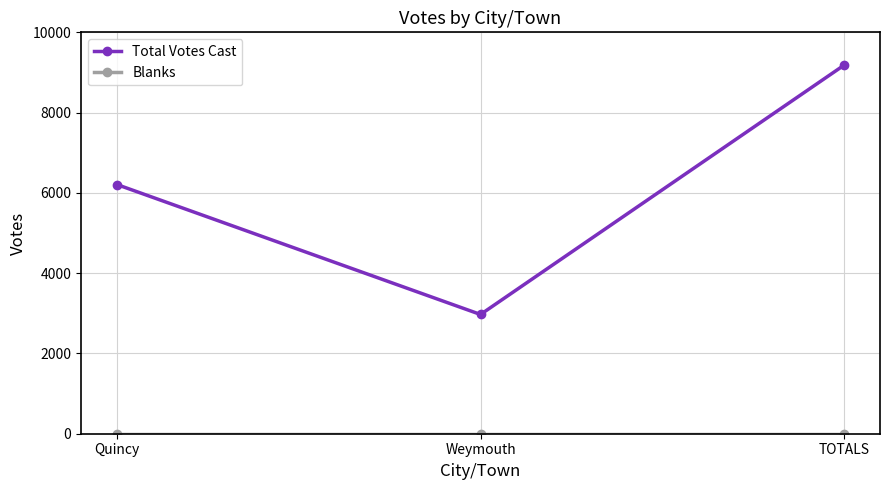

What is the difference between the maximum and second lowest values in the Total Votes Cast series?

2971